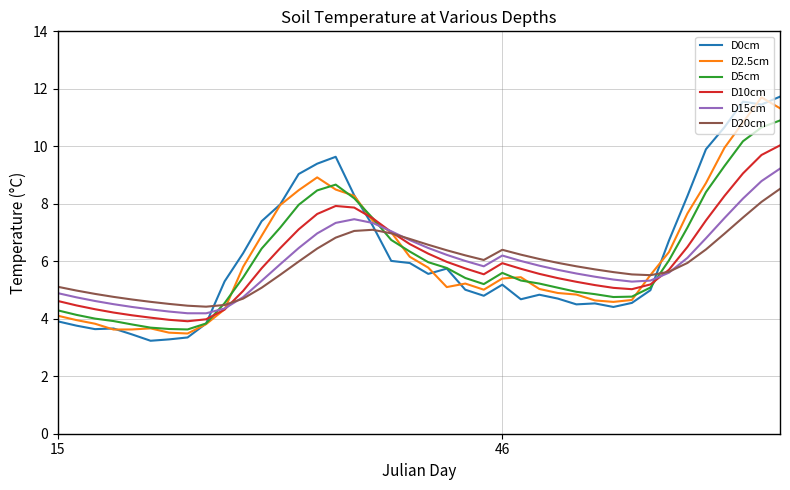

After their last crossing, which series has the higher values: D0cm or D10cm?

D0cm